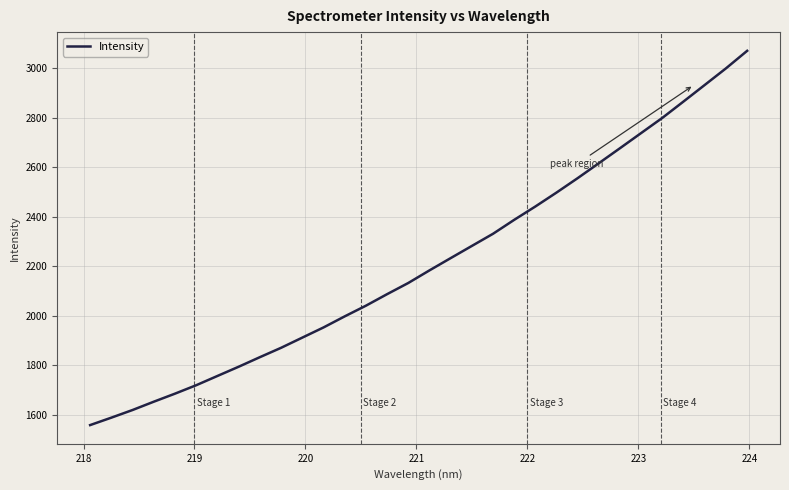

What is the difference between the maximum and minimum values?

1512.2